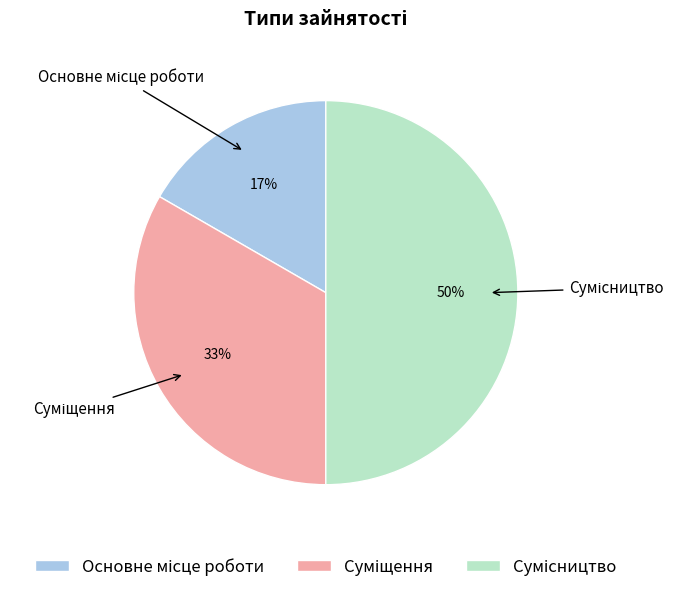

To the nearest percent, what is the difference between the largest and smallest slice percentages?

33%